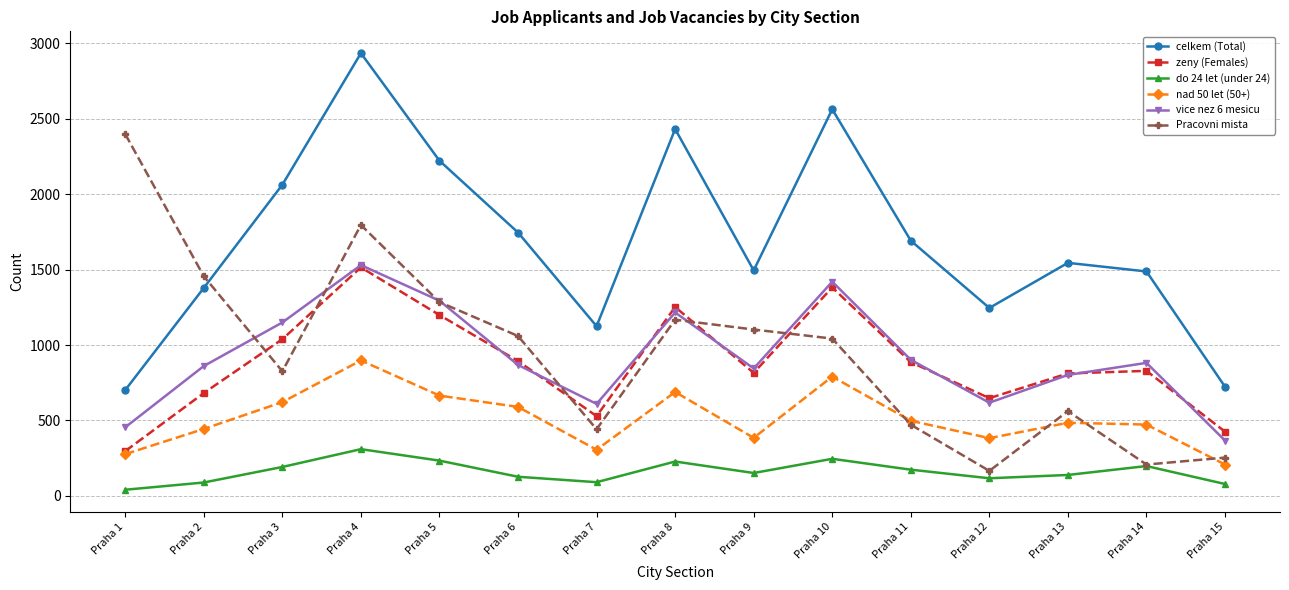

Which series has the largest total across all categories?

celkem (Total)